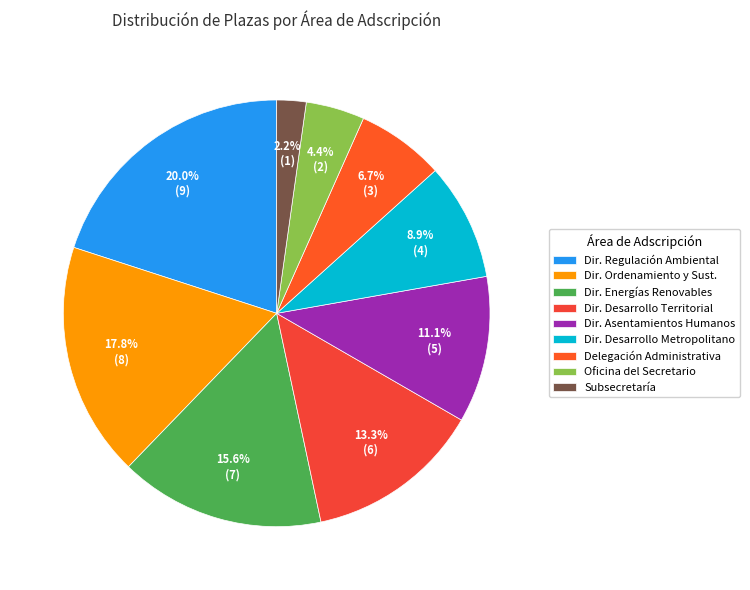

Count the number of slices in the pie.

9